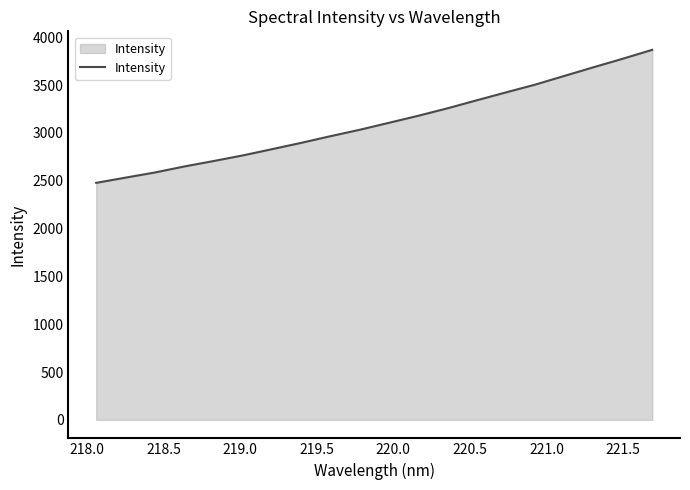

What is the difference between the maximum and minimum values?

1390.8